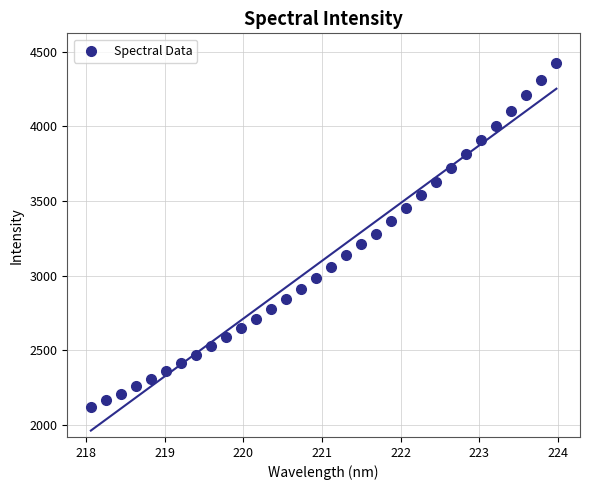

What is the range of Y values (max minus min)?

2308.2